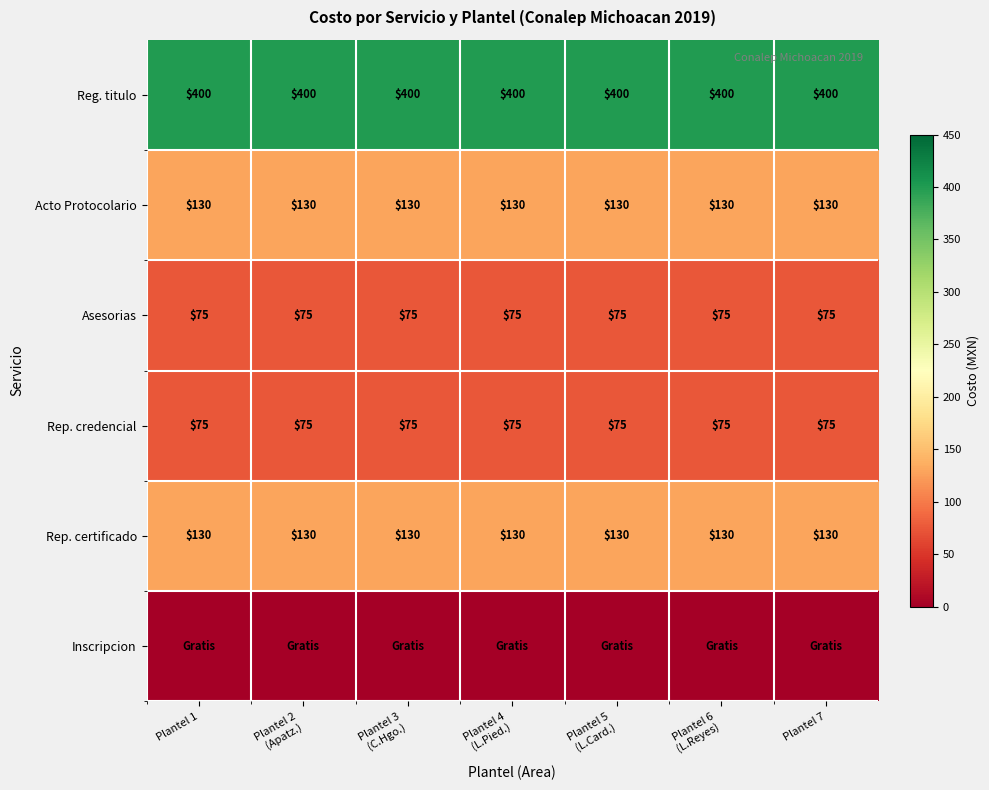

What is the minimum value for Rep. credencial?

75